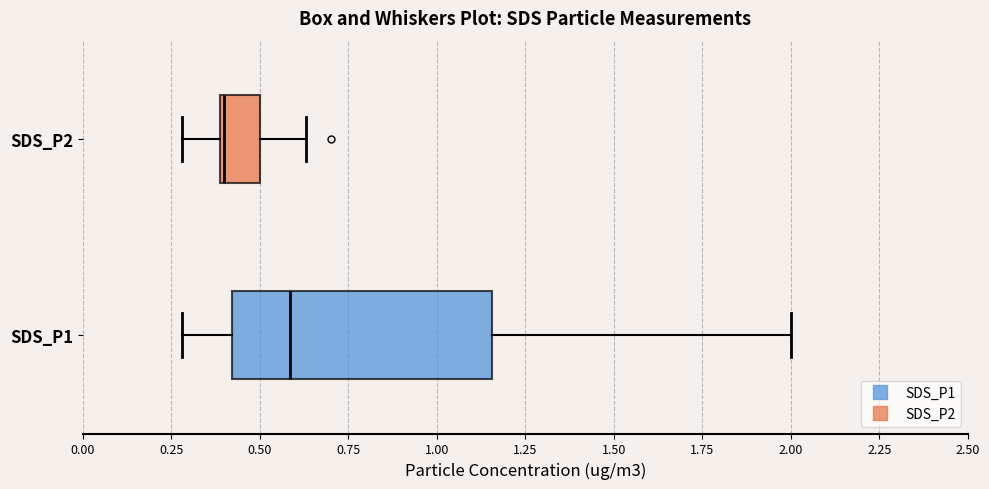

Which box has the furthest to the left median line?

SDS_P2